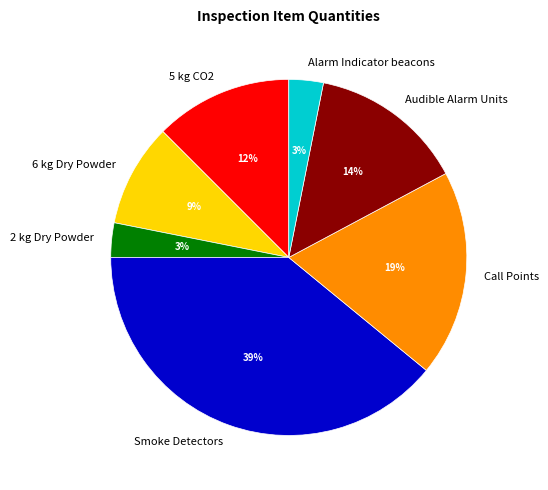

How many segments does this pie chart have?

7